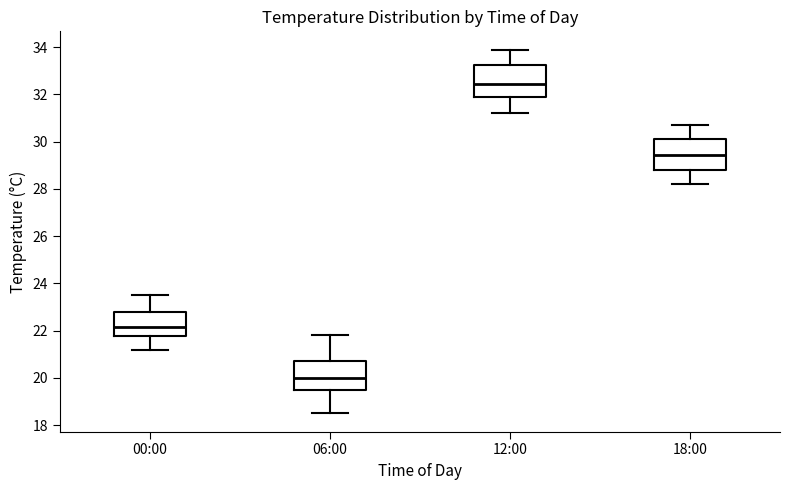

Which box has the lowest median line?

06:00